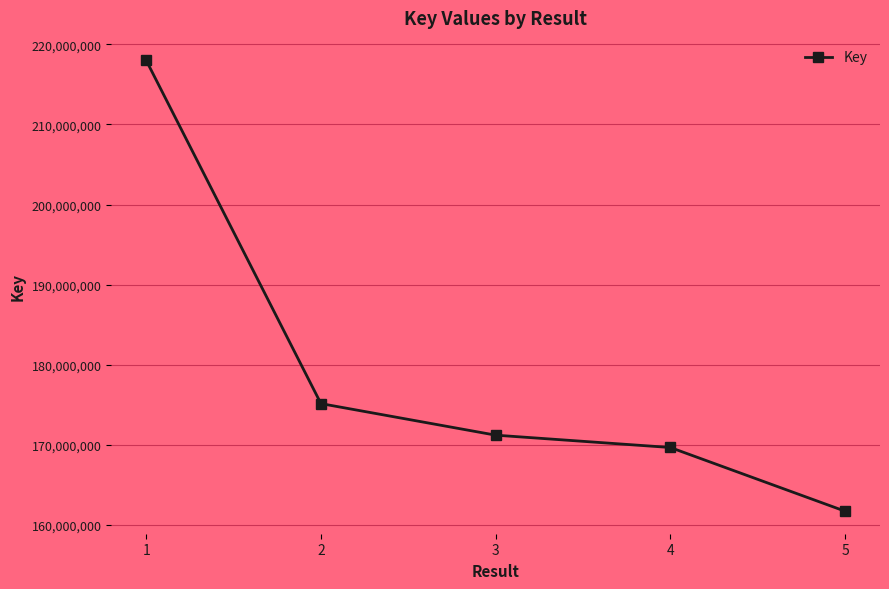

What is the difference between the values at 2 and 1?

42848080